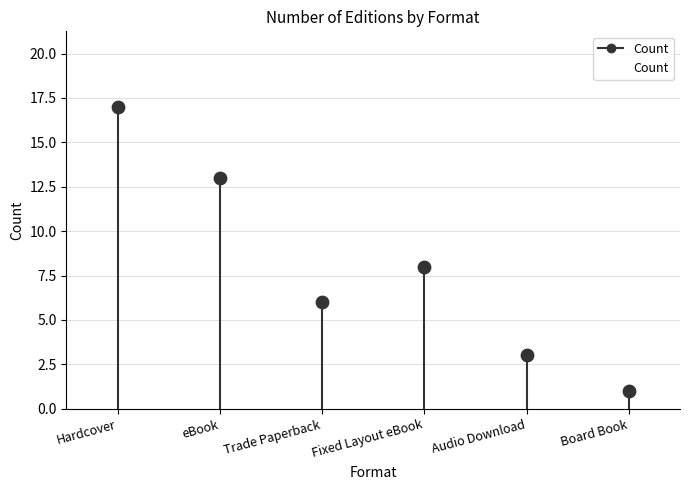

What is the average Y value?

8